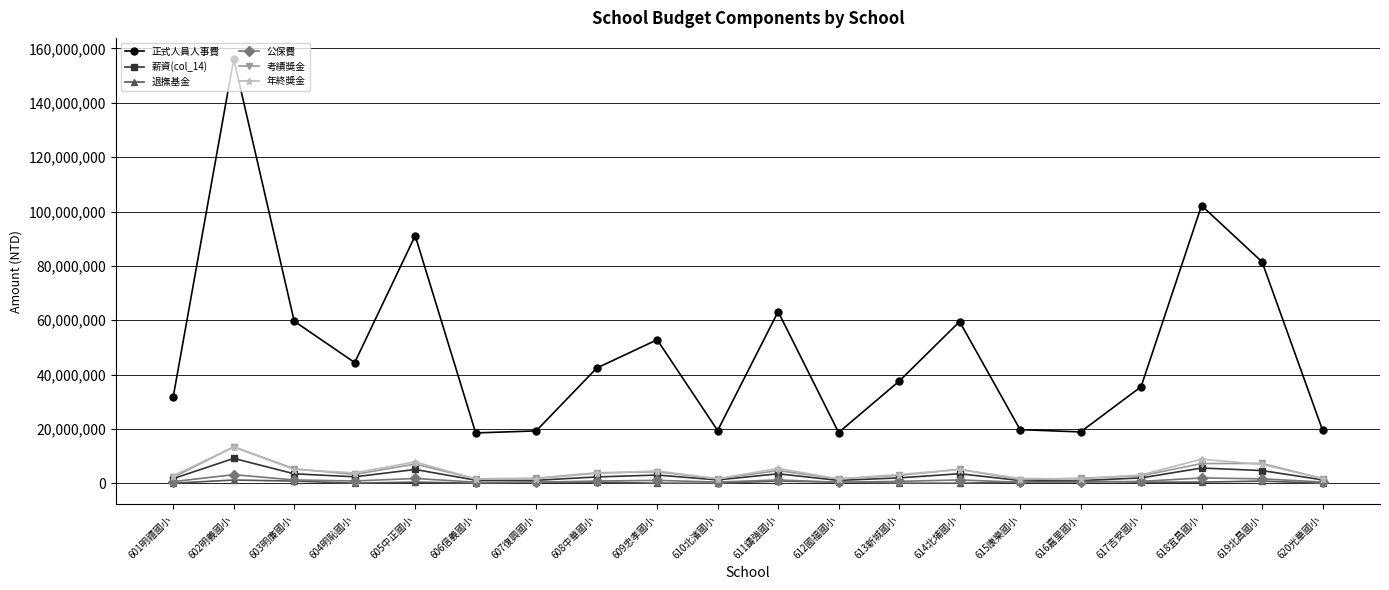

Is it true that 年終獎金 equals 3197736 at 613新城國小?

True